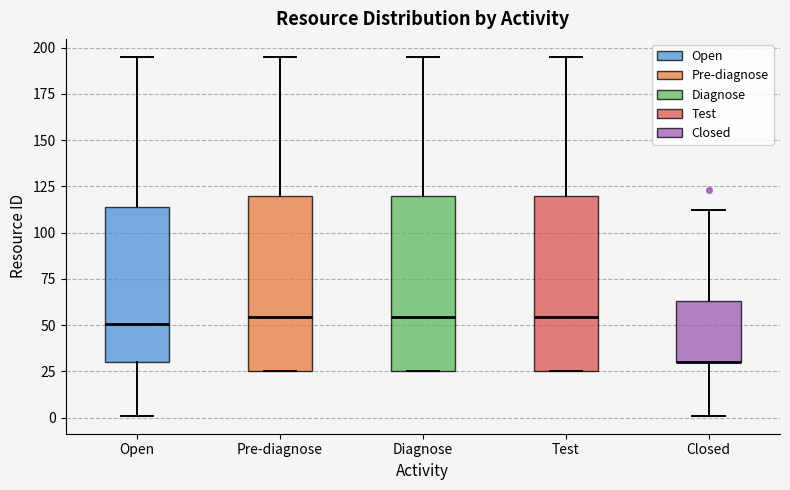

Reading left to right, transcribe this box plot: for each box, give where its median line is, the range the box spans, and where its two whiskers end, as read against the y-axis. The values are not printed on the chart, so give them approximately, as read against the axis.

Open: median 50, box 30 to 115, whiskers 0 to 195
Pre-diagnose: median 55, box 25 to 120, whiskers 25 to 195
Diagnose: median 55, box 25 to 120, whiskers 25 to 195
Test: median 55, box 25 to 120, whiskers 25 to 195
Closed: median 30 (drawn on the box's lower edge), box 30 to 65, whiskers 0 to 110